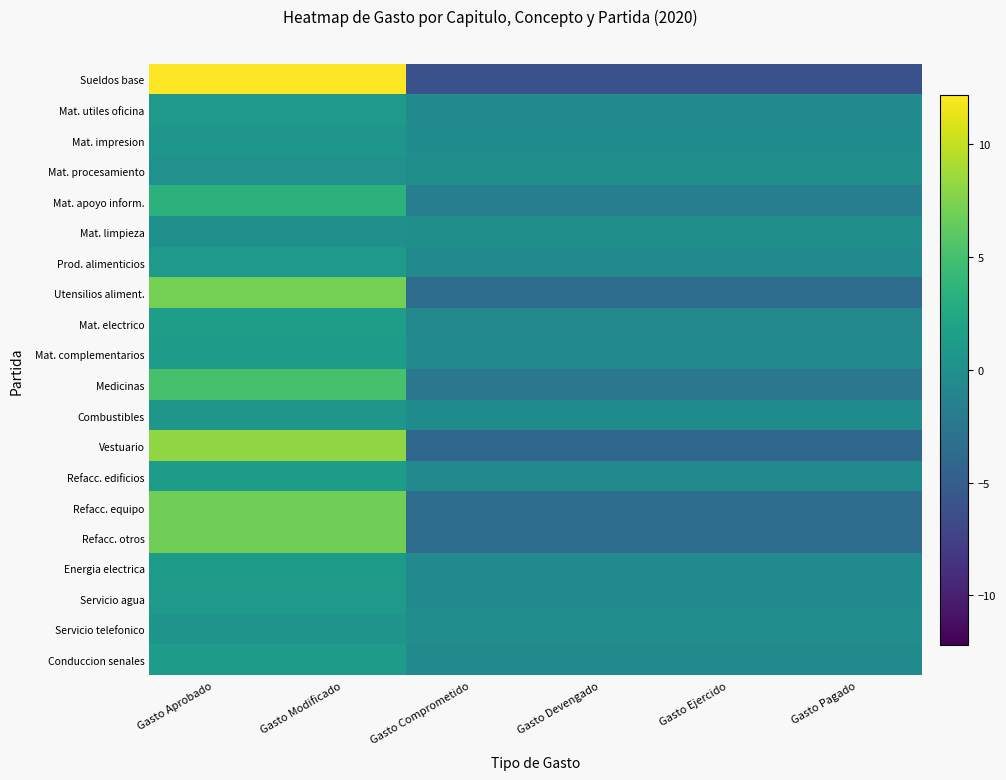

At Gasto Ejercido, list the series in order from smallest to largest.

Sueldos base, Vestuario, Utensilios aliment., Refacc. equipo, Refacc. otros, Medicinas, Mat. apoyo inform., Mat. electrico, Mat. complementarios, Refacc. edificios, Conduccion senales, Energia electrica, Prod. alimenticios, Servicio agua, Mat. utiles oficina, Combustibles, Mat. impresion, Servicio telefonico, Mat. procesamiento, Mat. limpieza